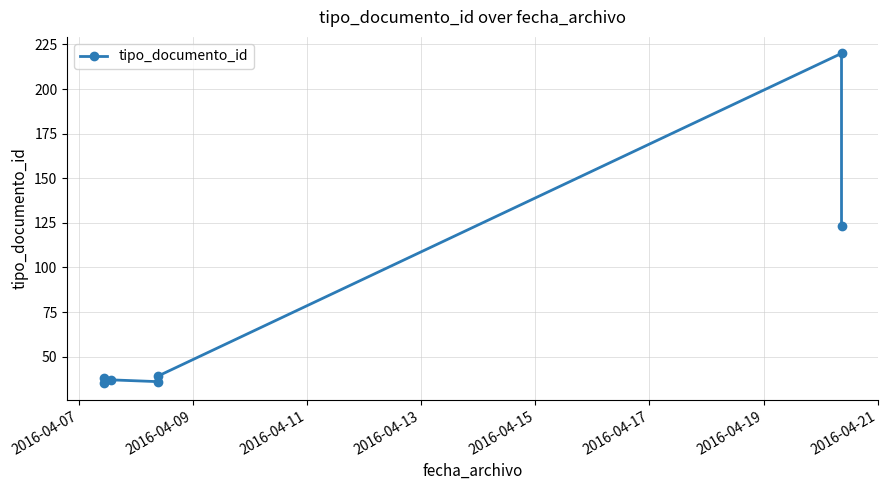

What is the value of the 4th point from the left?

36